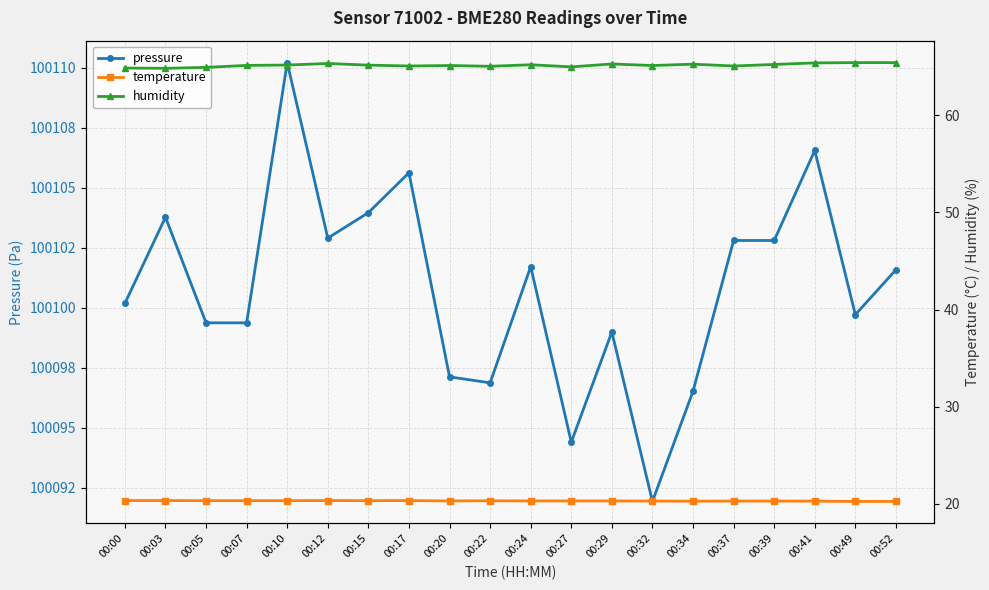

True or false: humidity and pressure cross at least once.

False